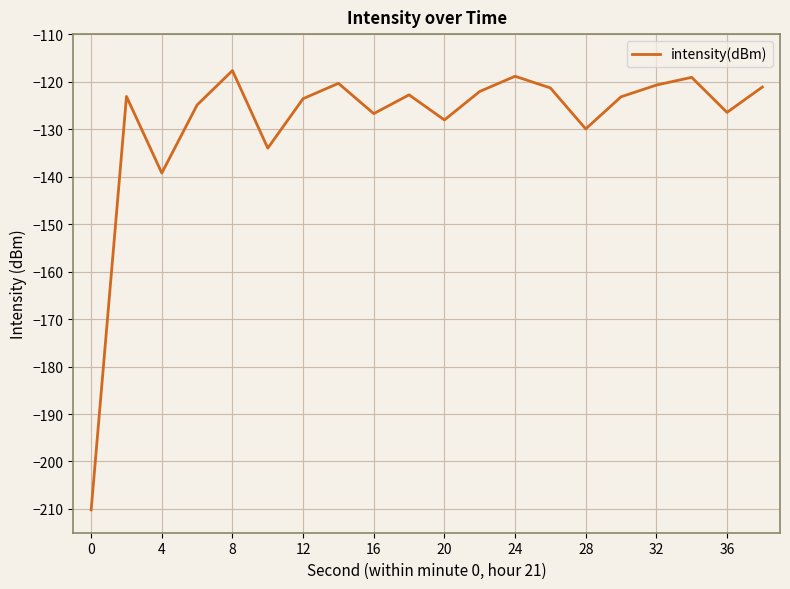

What is the difference between the maximum and minimum values?

92.5